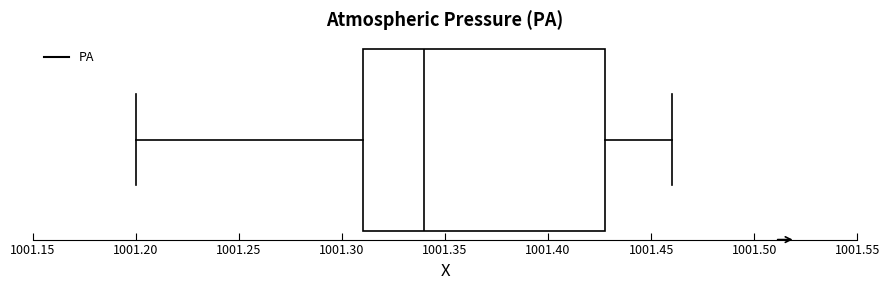

Read this box plot against the x-axis: the position of the median line, the range covered by the box, and the ends of both whiskers. The values are not printed on the chart, so give them approximately, as read against the axis.

median 1001.34, box 1001.31 to 1001.43, whiskers 1001.20 to 1001.46